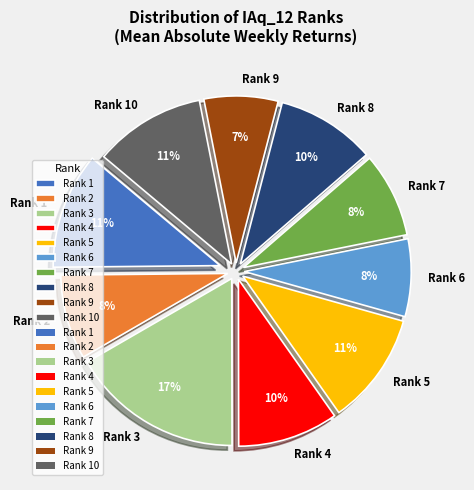

To the nearest percent, what percentage of the pie is Rank 1?

11%